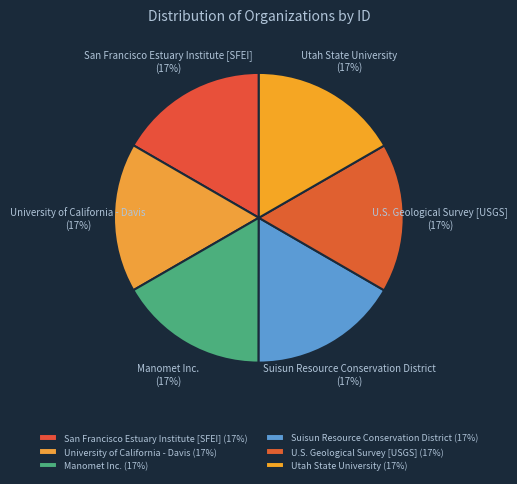

True or false: San Francisco Estuary Institute [SFEI] accounts for 17% of the total.

True